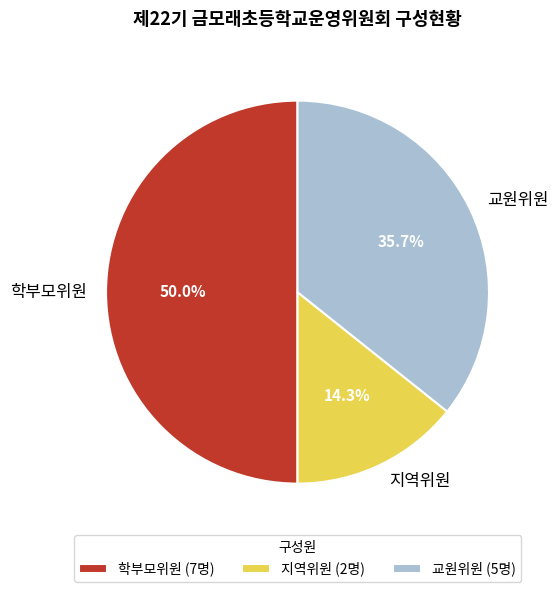

To the nearest percent, what portion does 지역위원 represent?

14%